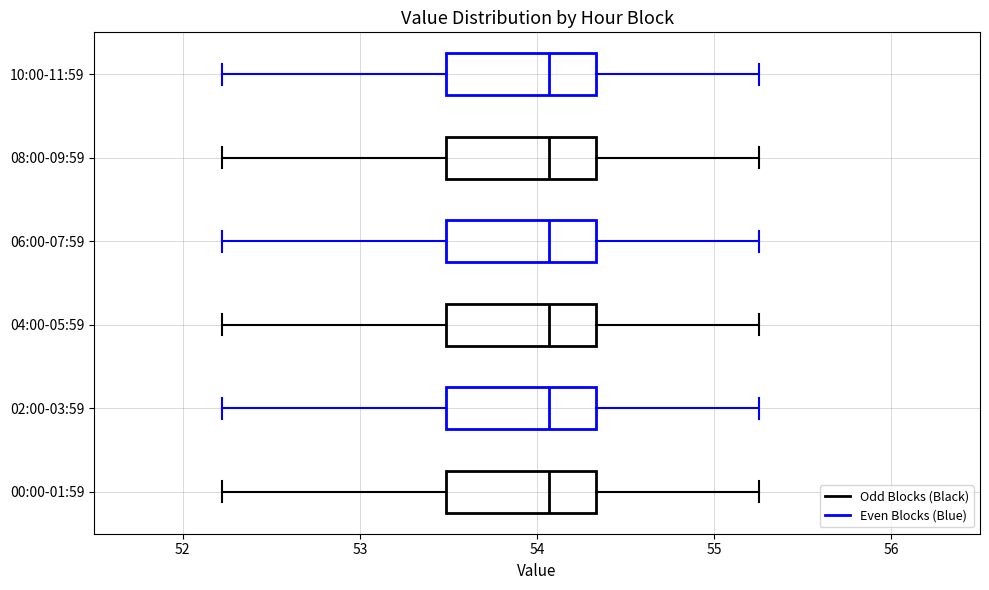

Reading bottom to top, read every box against the x-axis: the position of its median line, the range the box covers, and the ends of its whiskers. The values are not printed on the chart, so give them approximately, as read against the axis.

00:00-01:59: median 54.1, box 53.5 to 54.3, whiskers 52.2 to 55.3
02:00-03:59: median 54.1, box 53.5 to 54.3, whiskers 52.2 to 55.3
04:00-05:59: median 54.1, box 53.5 to 54.3, whiskers 52.2 to 55.3
06:00-07:59: median 54.1, box 53.5 to 54.3, whiskers 52.2 to 55.3
08:00-09:59: median 54.1, box 53.5 to 54.3, whiskers 52.2 to 55.3
10:00-11:59: median 54.1, box 53.5 to 54.3, whiskers 52.2 to 55.3